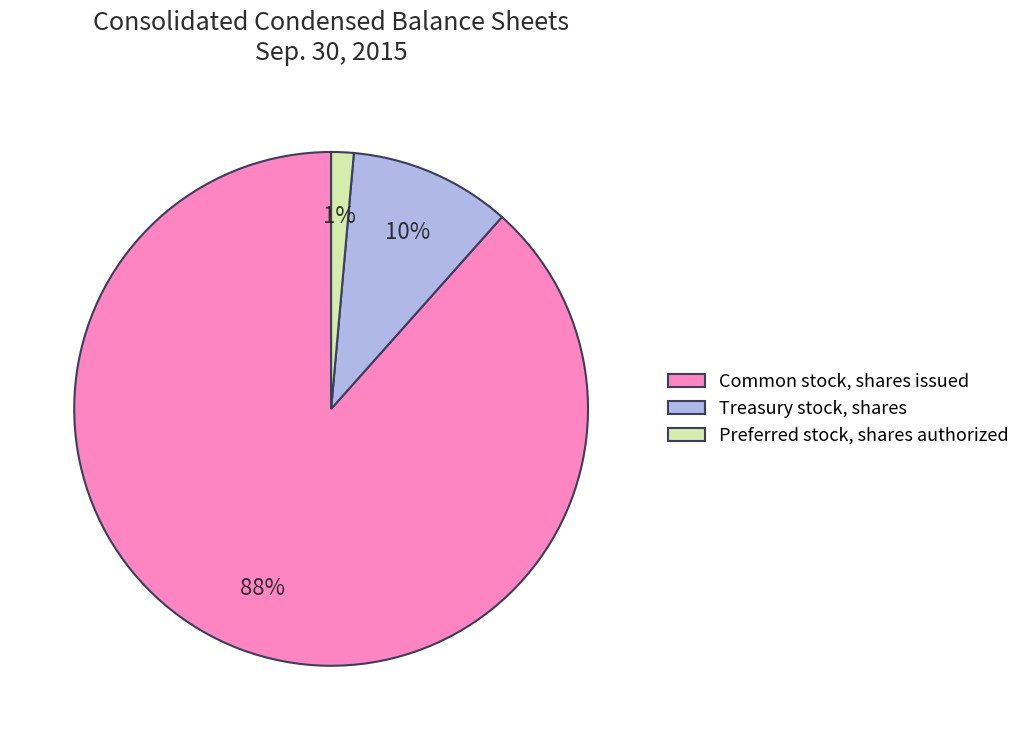

Between Common stock, shares issued and Treasury stock, shares, which is larger?

Common stock, shares issued